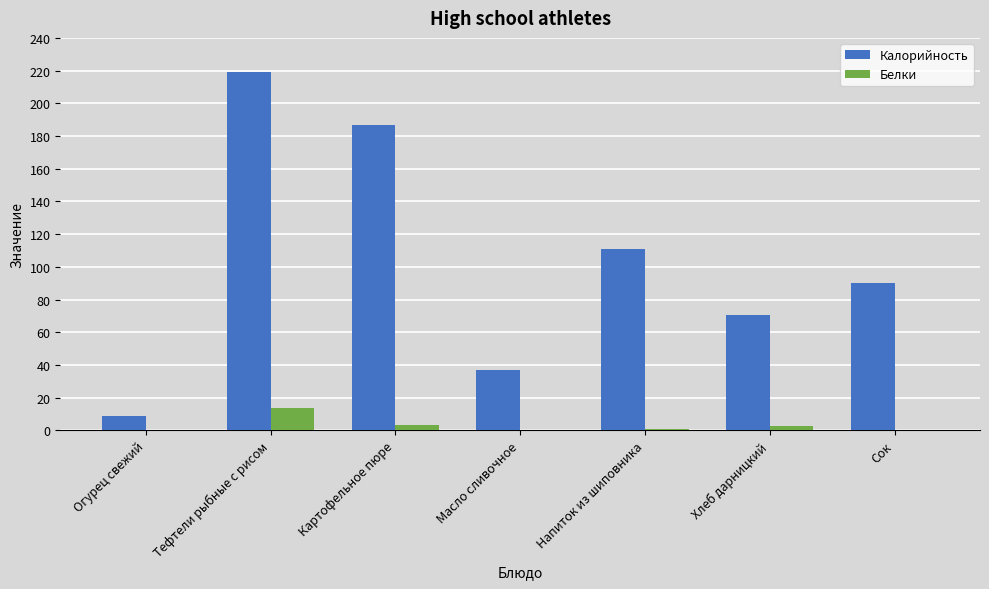

The Калорийность series shows 187.0 at Картофельное пюре. True or false?

True